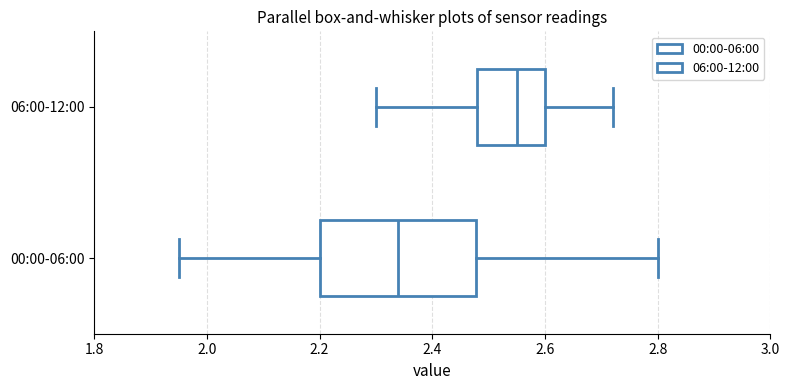

Comparing the boxes themselves (not the whiskers), which one is the widest?

00:00-06:00